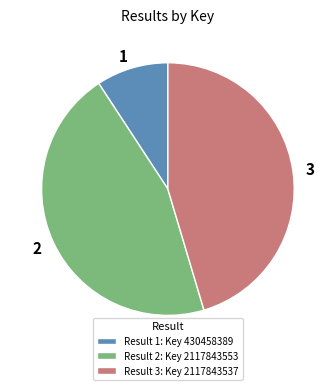

True or false: 1 accounts for 19% of the total.

False